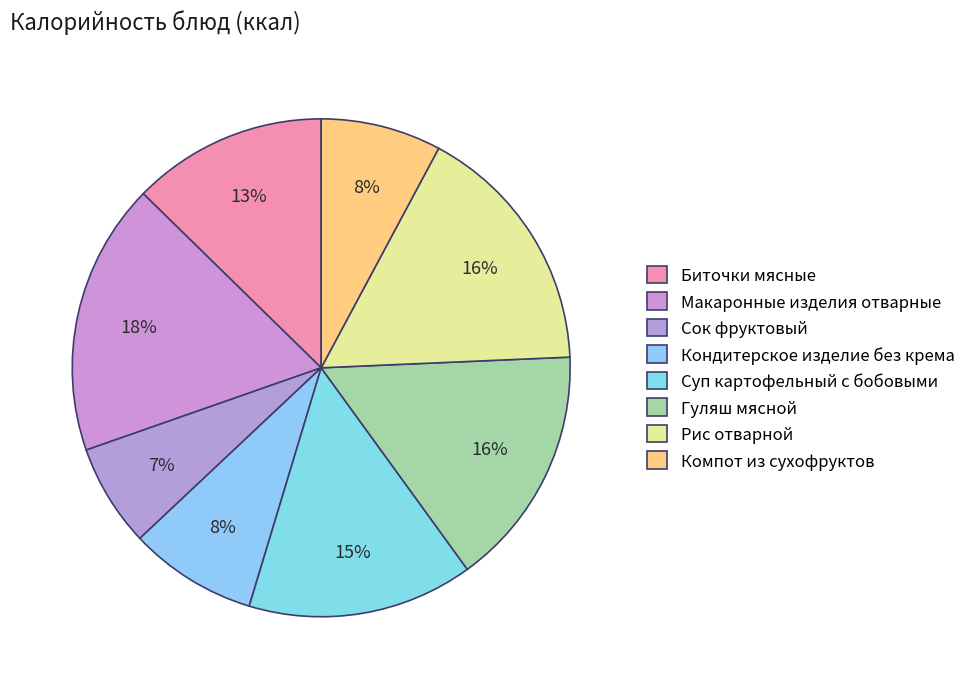

What portion of the pie excludes Биточки мясные?

87.3%